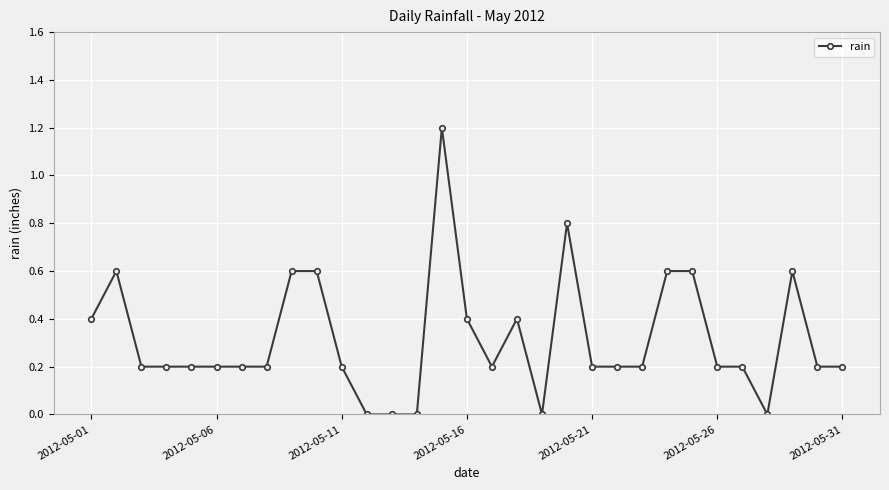

True or false: the data has more than 1 interior local peaks.

True